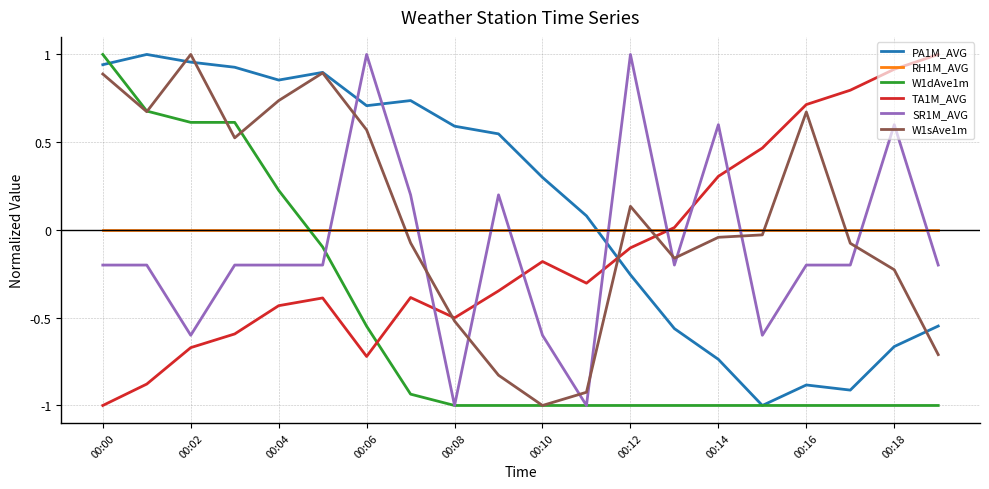

True or false: SR1M_AVG and TA1M_AVG cross at least once.

True